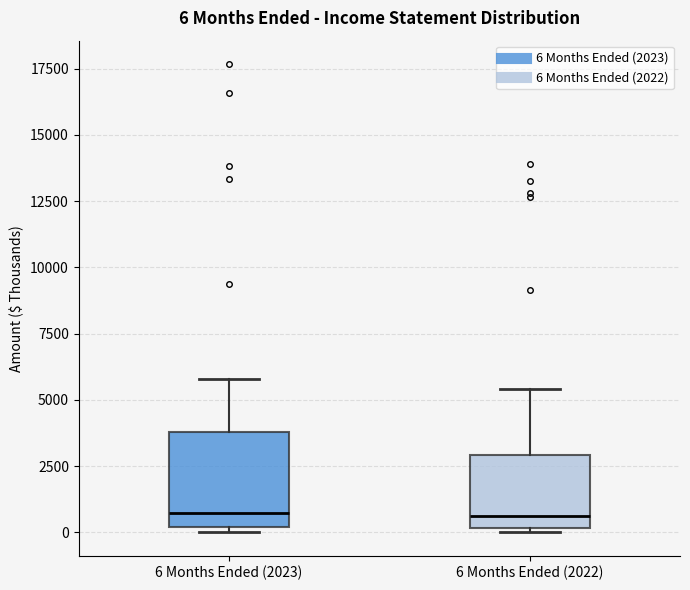

Comparing the boxes themselves (not the whiskers), which one is the tallest?

6 Months Ended (2023)